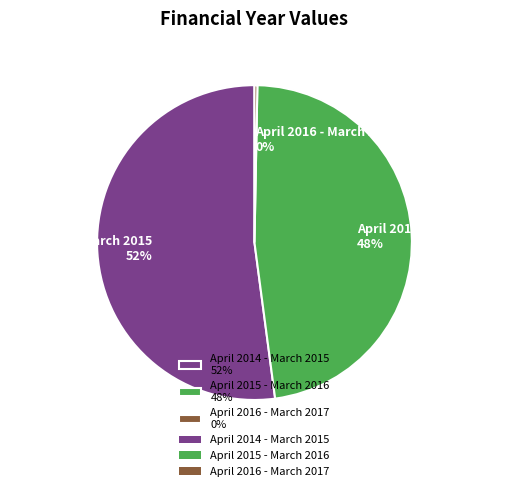

To the nearest percent, what is the difference between the largest and smallest slice percentages?

52%